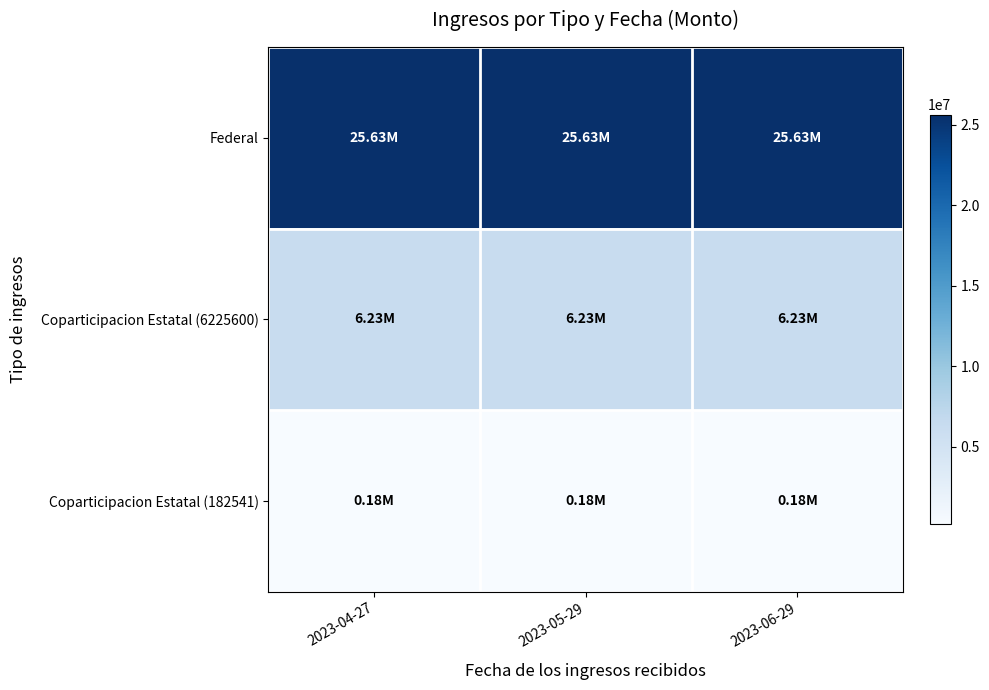

Rank the series at 2023-04-27 from lowest to highest value.

Coparticipacion Estatal (182541), Coparticipacion Estatal (6225600), Federal